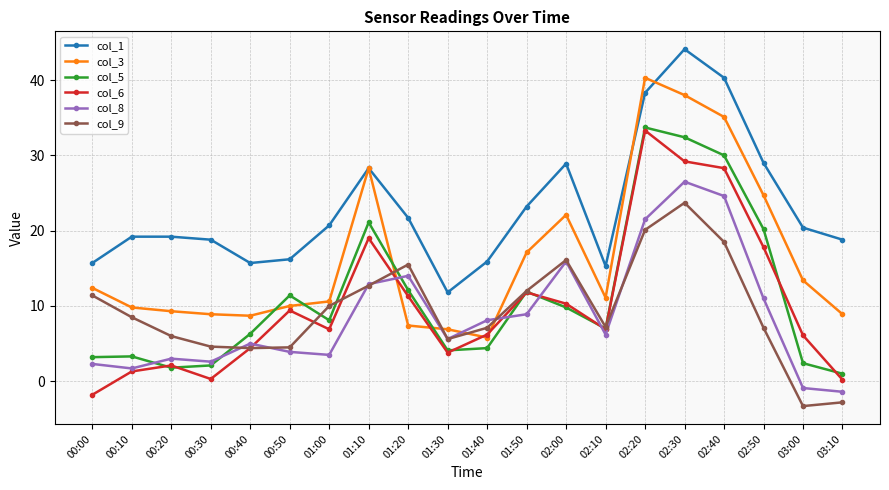

True or false: col_5 has more than 0 points higher than both neighbors.

True